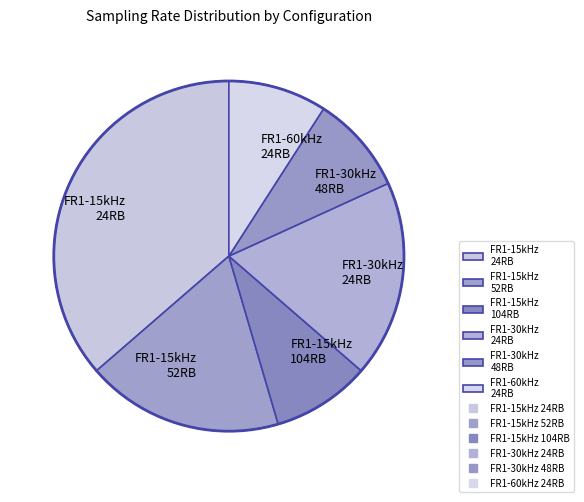

Do FR1-30kHz 48RB and FR1-60kHz 24RB together represent more than half of the pie?

No